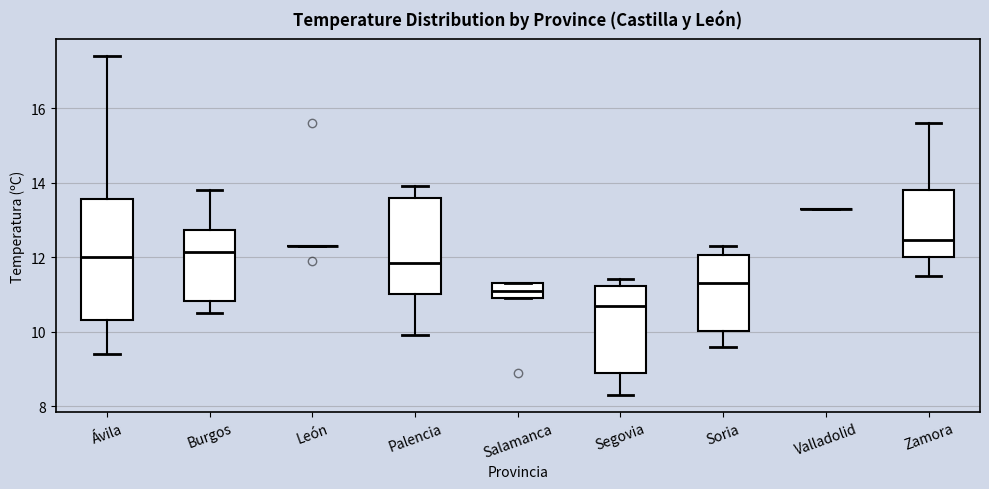

Reading left to right, read every box against the y-axis: the position of its median line, the range the box covers, and the ends of its whiskers. The values are not printed on the chart, so give them approximately, as read against the axis.

Ávila: median 12.0, box 10.4 to 13.6, whiskers 9.4 to 17.4
Burgos: median 12.2, box 10.8 to 12.8, whiskers 10.6 to 13.8
León: box collapsed to a line at 12.4, whiskers 12.4 to 12.4
Palencia: median 11.8, box 11.0 to 13.6, whiskers 10.0 to 14.0
Salamanca: median 11.2, box 11.0 to 11.4, whiskers 11.0 to 11.4
Segovia: median 10.8, box 9.0 to 11.2, whiskers 8.4 to 11.4
Soria: median 11.4, box 10.0 to 12.0, whiskers 9.6 to 12.4
Valladolid: box collapsed to a line at 13.4, whiskers 13.4 to 13.4
Zamora: median 12.4, box 12.0 to 13.8, whiskers 11.6 to 15.6